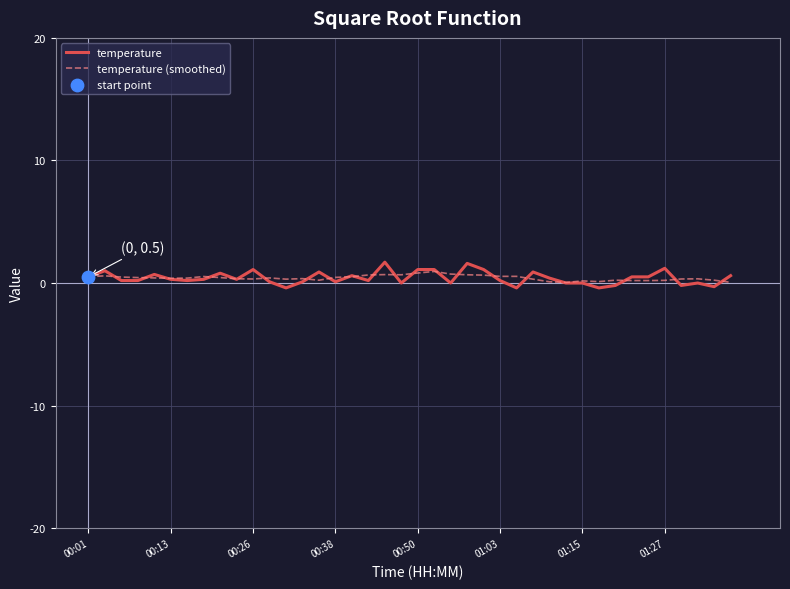

Which series has the largest range (max minus min)?

temperature